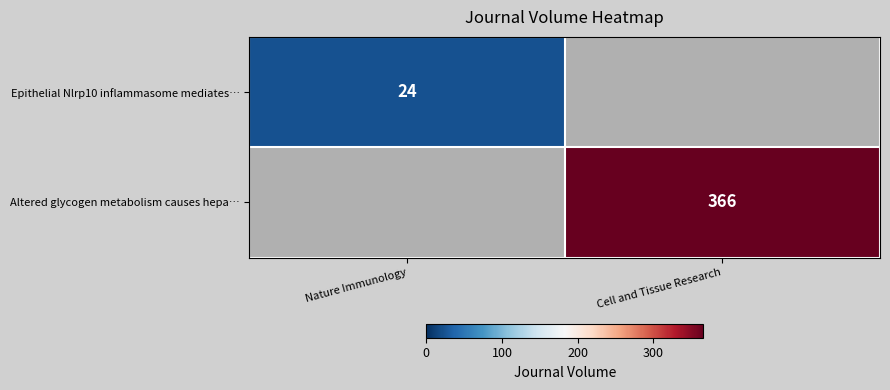

The Altered glycogen metabolism causes hepa… series shows 366 at Cell and Tissue Research. True or false?

True